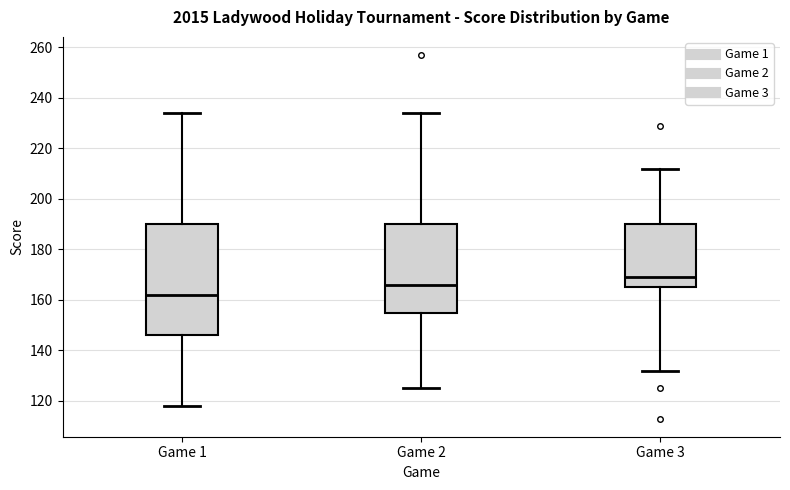

Where does the median line of the box for Game 3 sit on the y-axis? The values are not printed on the chart, so give them approximately, as read against the axis.

170